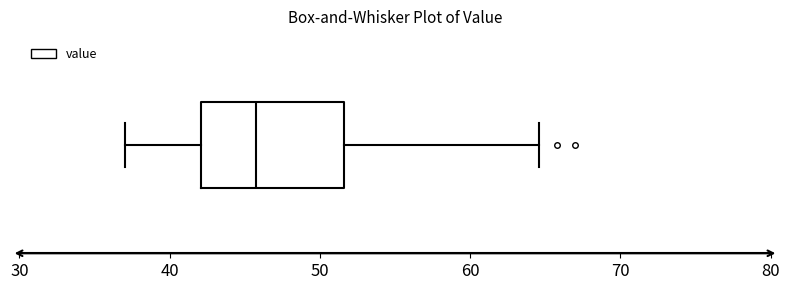

Transcribe this box plot: give where the median line is, the range the box spans, and where the two whiskers end, as read against the x-axis. The values are not printed on the chart, so give them approximately, as read against the axis.

median 46, box 42 to 52, whiskers 37 to 65